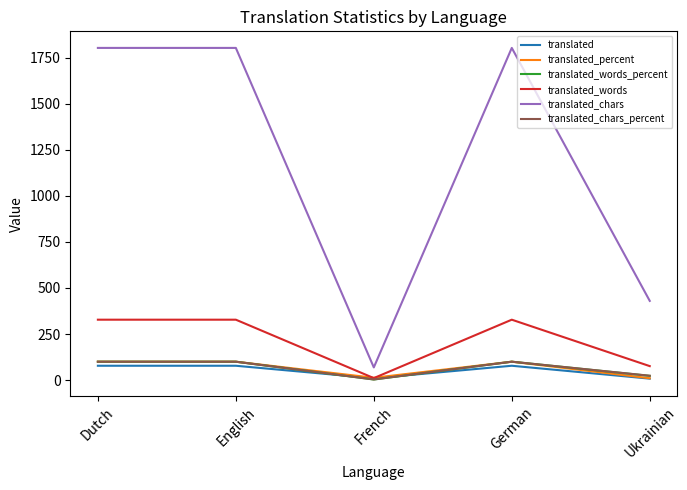

What is the sum of the translated_chars_percent values at German and Dutch?

200.0